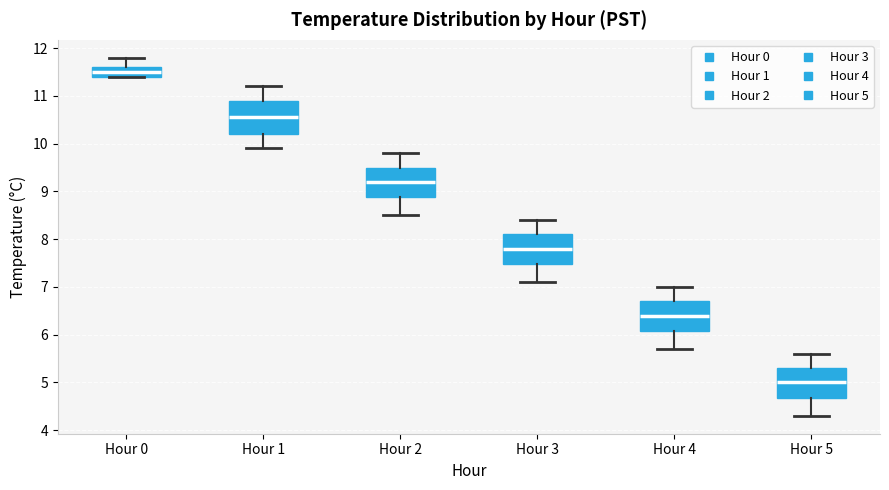

Reading left to right, read every box against the y-axis: the position of its median line, the range the box covers, and the ends of its whiskers. The values are not printed on the chart, so give them approximately, as read against the axis.

Hour 0: median 11.5, box 11.4 to 11.6, whiskers 11.4 to 11.8
Hour 1: median 10.6, box 10.2 to 10.9, whiskers 9.9 to 11.2
Hour 2: median 9.2, box 8.9 to 9.5, whiskers 8.5 to 9.8
Hour 3: median 7.8, box 7.5 to 8.1, whiskers 7.1 to 8.4
Hour 4: median 6.4, box 6.1 to 6.7, whiskers 5.7 to 7.0
Hour 5: median 5.0, box 4.7 to 5.3, whiskers 4.3 to 5.6